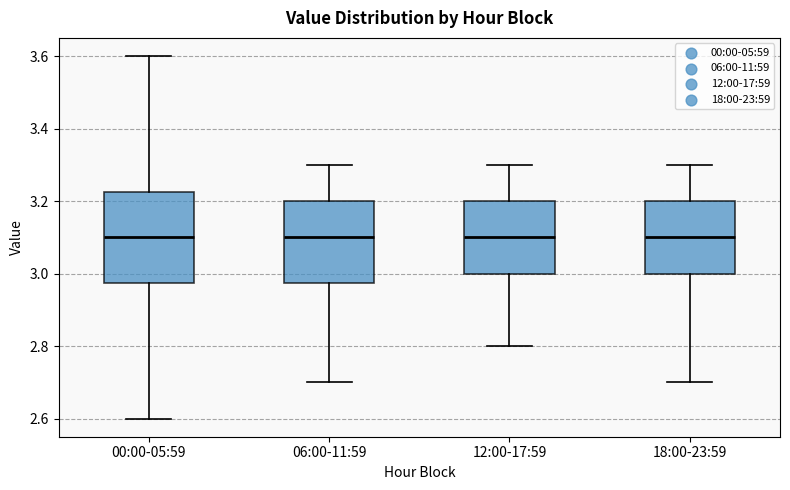

Comparing the boxes themselves (not the whiskers), which one is the tallest?

00:00-05:59